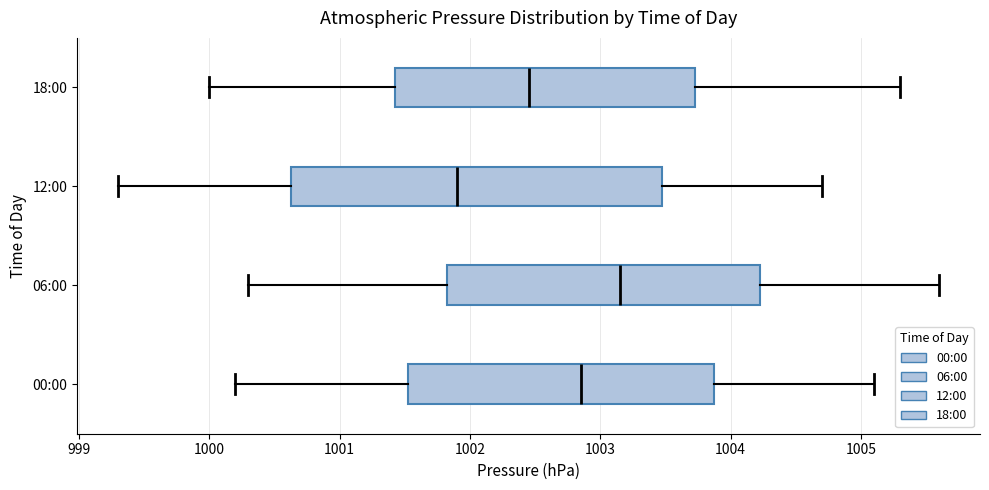

Reading bottom to top, read every box against the x-axis: the position of its median line, the range the box covers, and the ends of its whiskers. The values are not printed on the chart, so give them approximately, as read against the axis.

00:00: median 1002.9, box 1001.5 to 1003.9, whiskers 1000.2 to 1005.1
06:00: median 1003.2, box 1001.8 to 1004.2, whiskers 1000.3 to 1005.6
12:00: median 1001.9, box 1000.6 to 1003.5, whiskers 999.3 to 1004.7
18:00: median 1002.5, box 1001.4 to 1003.7, whiskers 1000.0 to 1005.3